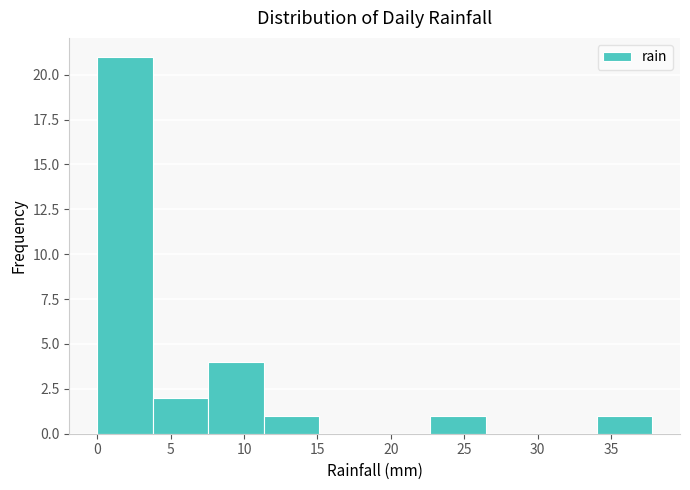

Reading left to right, transcribe this chart: for each bar, give the range it covers on the x-axis and its height. Neither the bar edges nor the heights are printed on the chart, so give them approximately, as read against the axes.

0.0 to 4.0: 21
4.0 to 7.5: 2
7.5 to 11.5: 4
11.5 to 15.0: 1
15.0 to 19.0: 0
19.0 to 22.5: 0
22.5 to 26.5: 1
26.5 to 30.0: 0
30.0 to 34.0: 0
34.0 to 38.0: 1